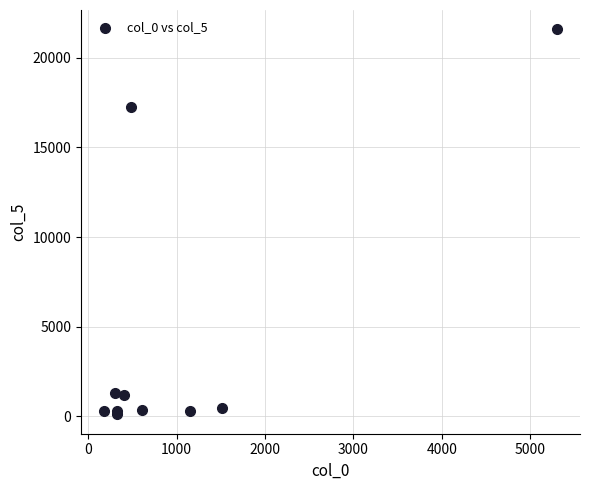

What Y value in the scatter plot is closest to 10847?

17267.3